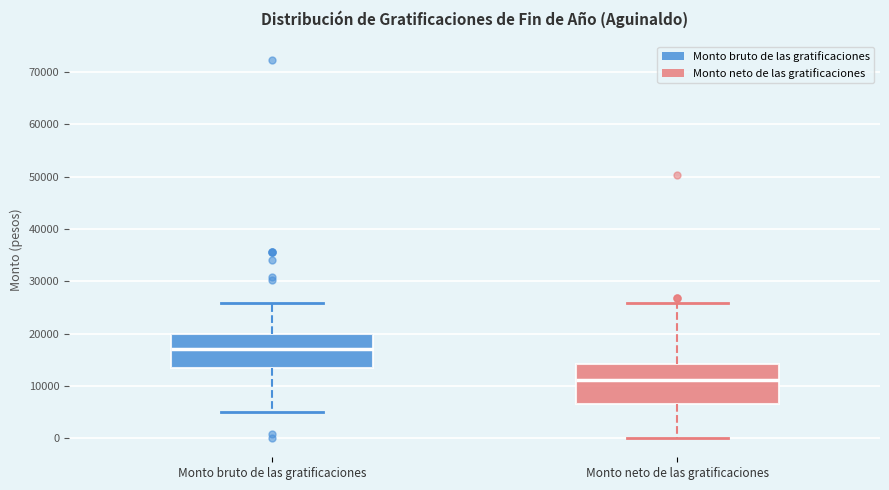

Reading left to right, transcribe this box plot: for each box, give where its median line is, the range the box spans, and where its two whiskers end, as read against the y-axis. The values are not printed on the chart, so give them approximately, as read against the axis.

Monto bruto de las gratificaciones: median 17000, box 13000 to 20000, whiskers 5000 to 26000
Monto neto de las gratificaciones: median 11000, box 7000 to 14000, whiskers 0 to 26000